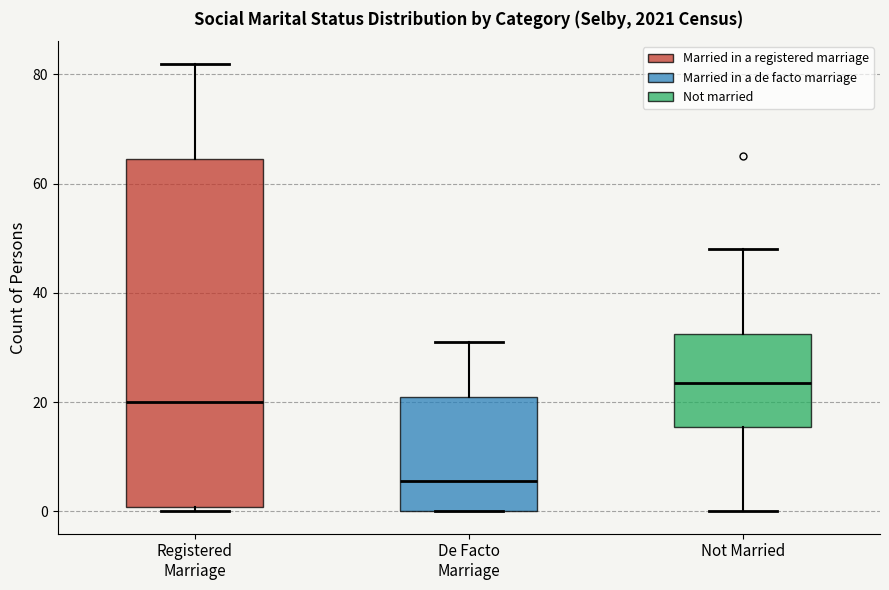

Reading left to right, transcribe this box plot: for each box, give where its median line is, the range the box spans, and where its two whiskers end, as read against the y-axis. The values are not printed on the chart, so give them approximately, as read against the axis.

Registered Marriage: median 20, box 0 to 64, whiskers 0 (just below the box's lower edge) to 82
De Facto Marriage: median 6, box 0 to 22, whiskers 0 to 32
Not Married: median 24, box 16 to 32, whiskers 0 to 48